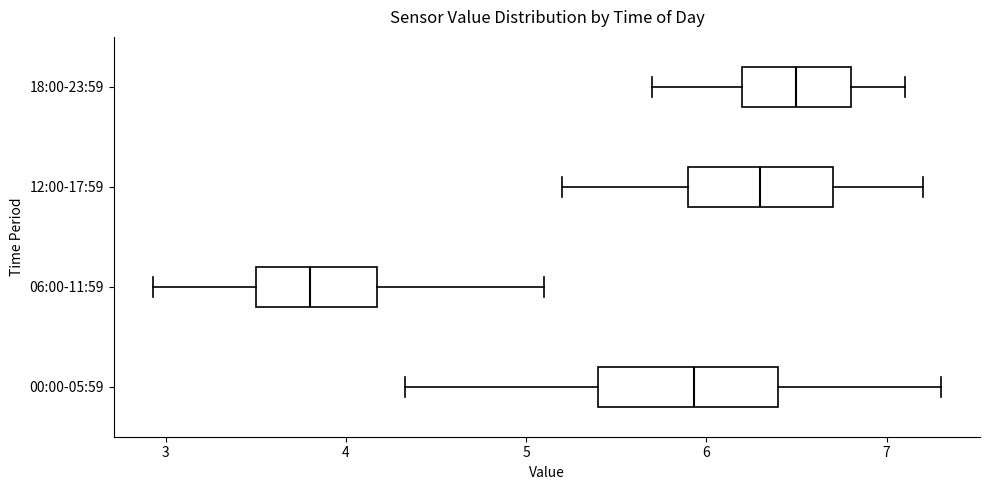

Reading bottom to top, read every box against the x-axis: the position of its median line, the range the box covers, and the ends of its whiskers. The values are not printed on the chart, so give them approximately, as read against the axis.

00:00-05:59: median 5.9, box 5.4 to 6.4, whiskers 4.3 to 7.3
06:00-11:59: median 3.8, box 3.5 to 4.2, whiskers 2.9 to 5.1
12:00-17:59: median 6.3, box 5.9 to 6.7, whiskers 5.2 to 7.2
18:00-23:59: median 6.5, box 6.2 to 6.8, whiskers 5.7 to 7.1